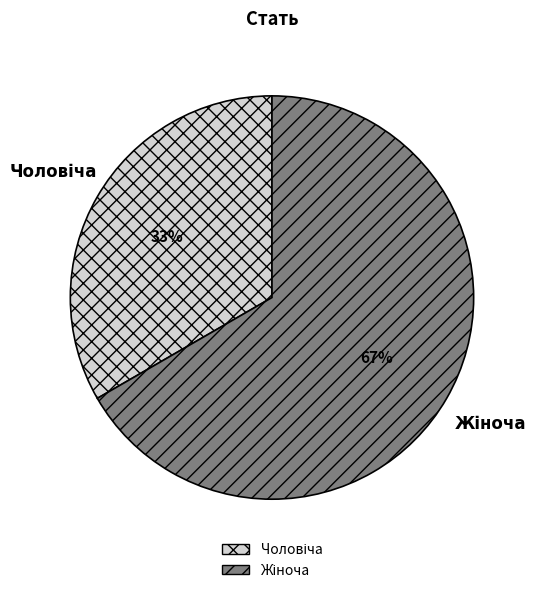

Does any single category account for the majority?

Yes